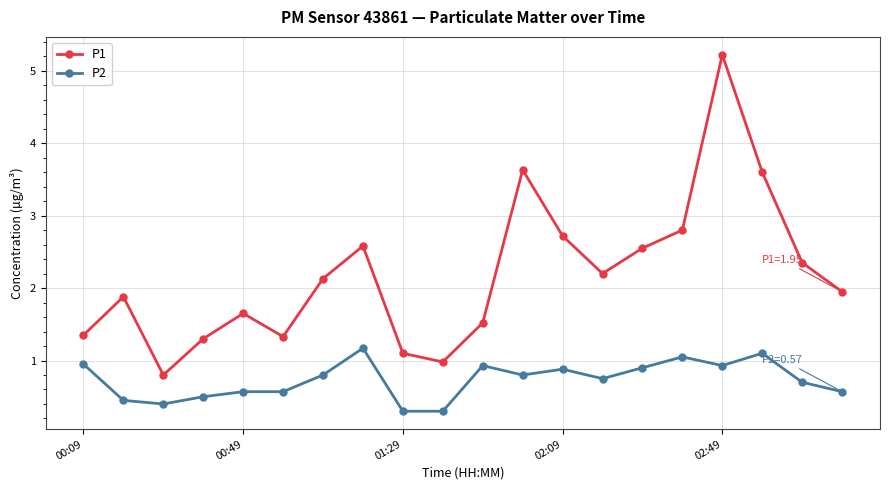

What is the maximum value shown in the chart?

5.2